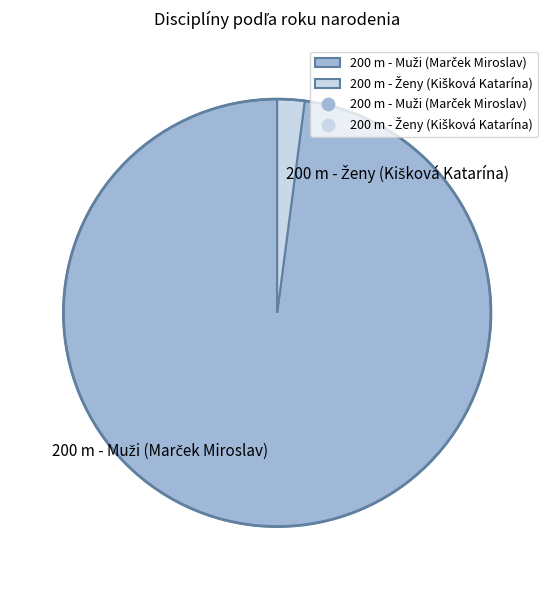

Does any single category account for the majority?

Yes